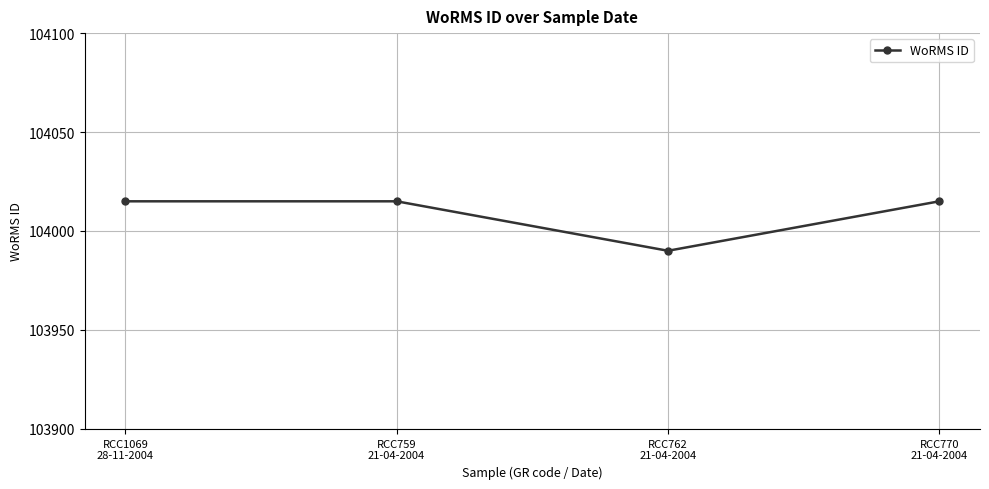

What is the value of the 1st point from the left?

104015